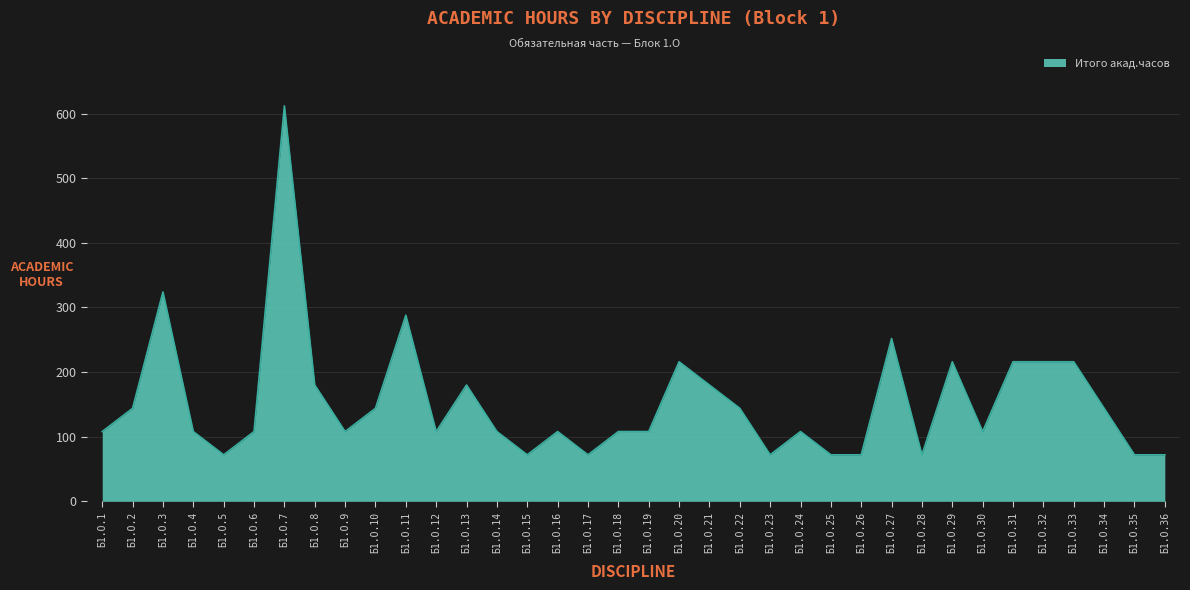

At which label is the value closest to 342?

Б1.О.3